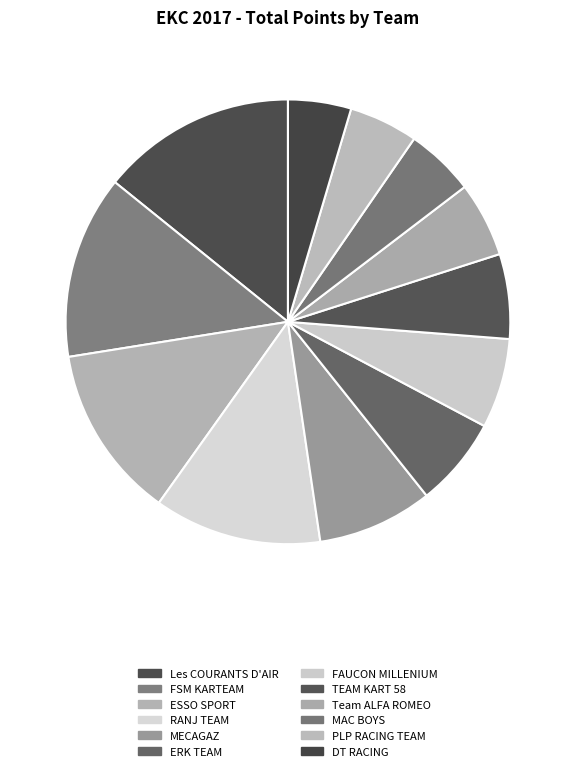

Count the number of slices in the pie.

12